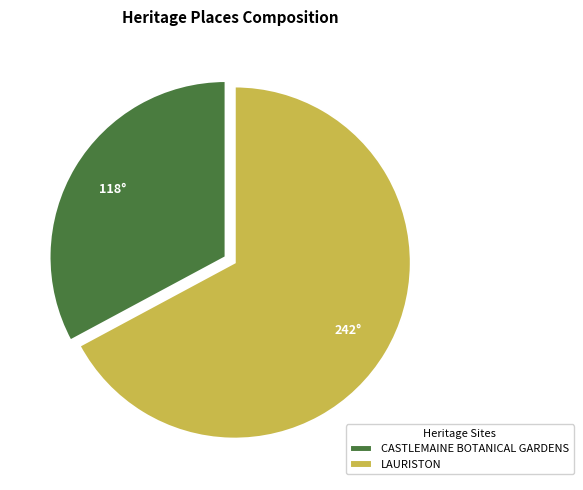

The LAURISTON slice represents 62% of the pie. True or false?

False